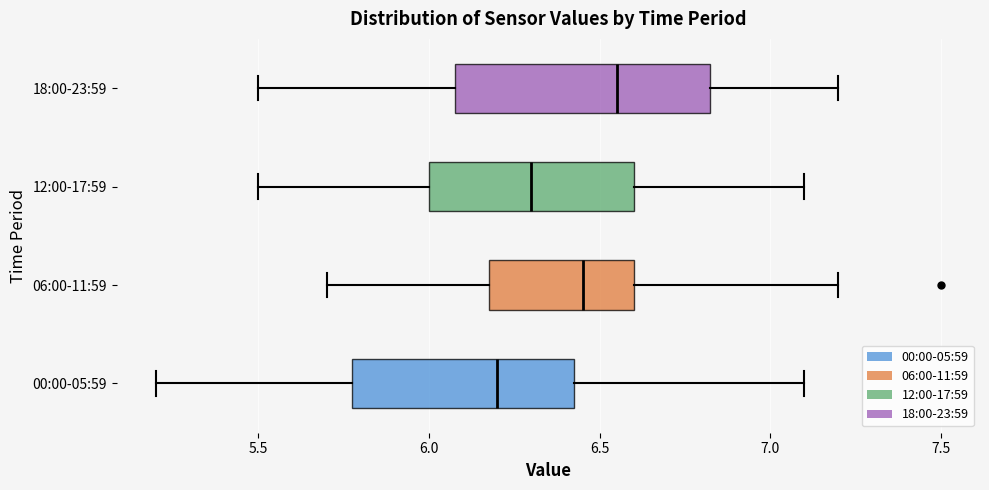

Reading bottom to top, transcribe this box plot: for each box, give where its median line is, the range the box spans, and where its two whiskers end, as read against the x-axis. The values are not printed on the chart, so give them approximately, as read against the axis.

00:00-05:59: median 6.20, box 5.80 to 6.45, whiskers 5.20 to 7.10
06:00-11:59: median 6.45, box 6.20 to 6.60, whiskers 5.70 to 7.20
12:00-17:59: median 6.30, box 6.00 to 6.60, whiskers 5.50 to 7.10
18:00-23:59: median 6.55, box 6.10 to 6.85, whiskers 5.50 to 7.20